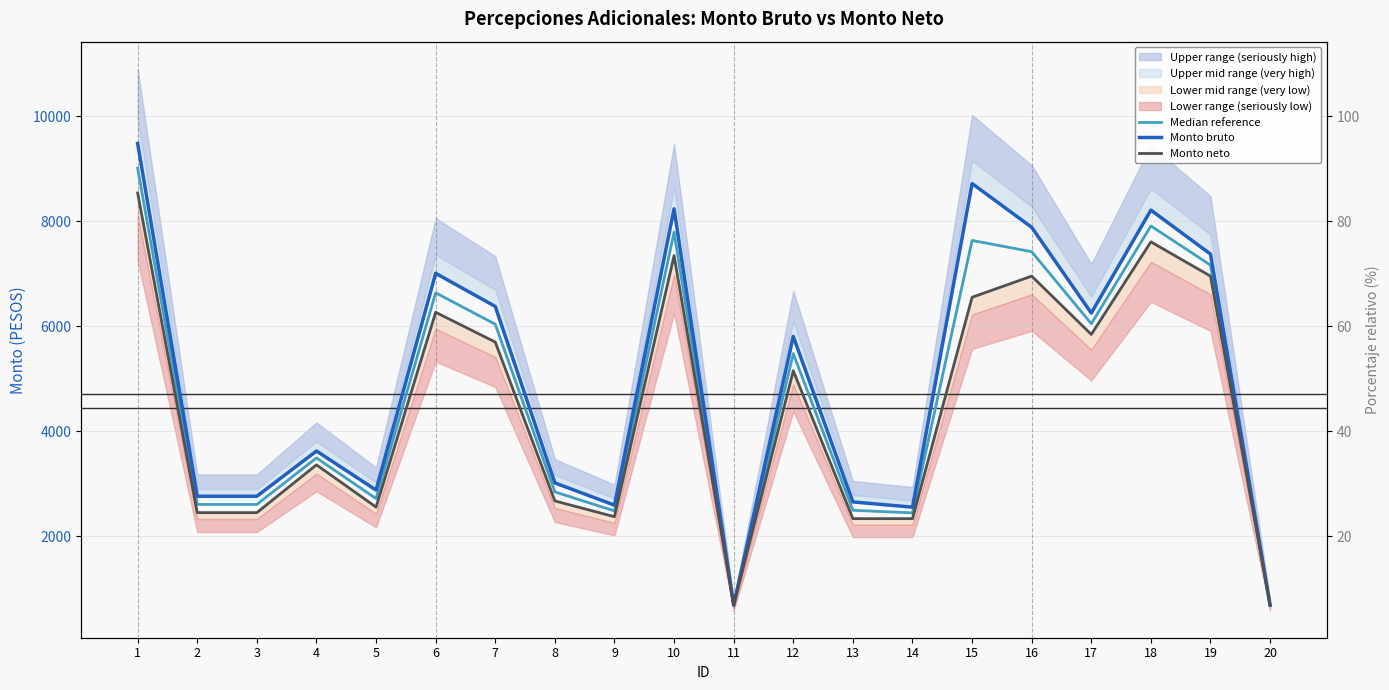

True or false: Monto neto and Monto bruto cross at least once.

False